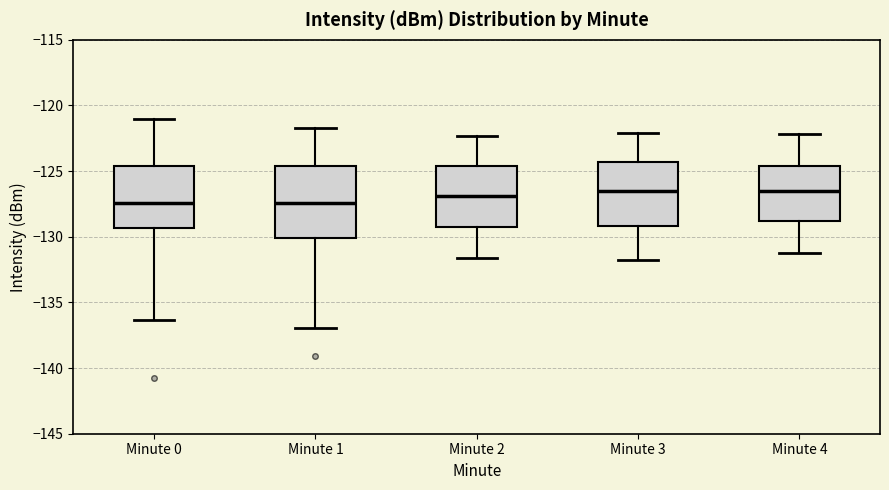

Reading left to right, read every box against the y-axis: the position of its median line, the range the box covers, and the ends of its whiskers. The values are not printed on the chart, so give them approximately, as read against the axis.

Minute 0: median -127.5, box -129.5 to -124.5, whiskers -136.5 to -121.0
Minute 1: median -127.5, box -130.0 to -124.5, whiskers -137.0 to -121.5
Minute 2: median -127.0, box -129.0 to -124.5, whiskers -131.5 to -122.5
Minute 3: median -126.5, box -129.0 to -124.5, whiskers -132.0 to -122.0
Minute 4: median -126.5, box -129.0 to -124.5, whiskers -131.0 to -122.0